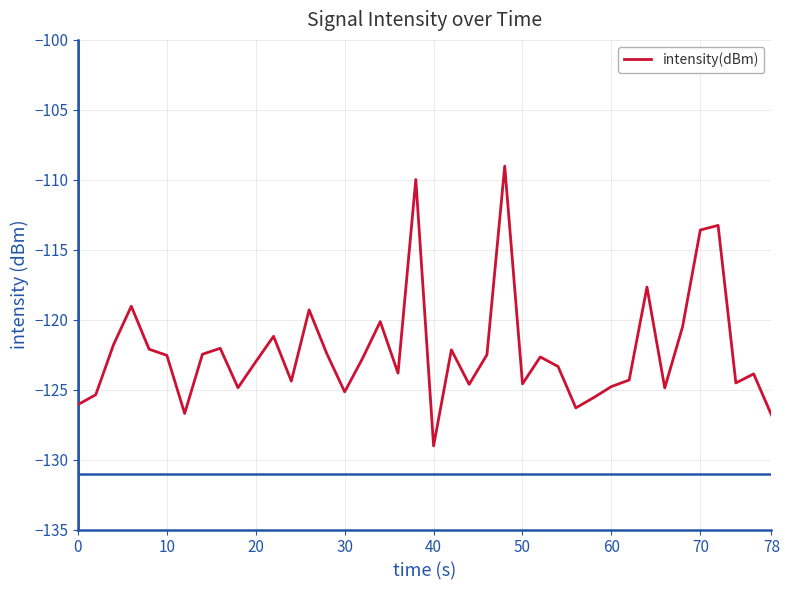

What is the minimum value shown in the chart?

-129.0